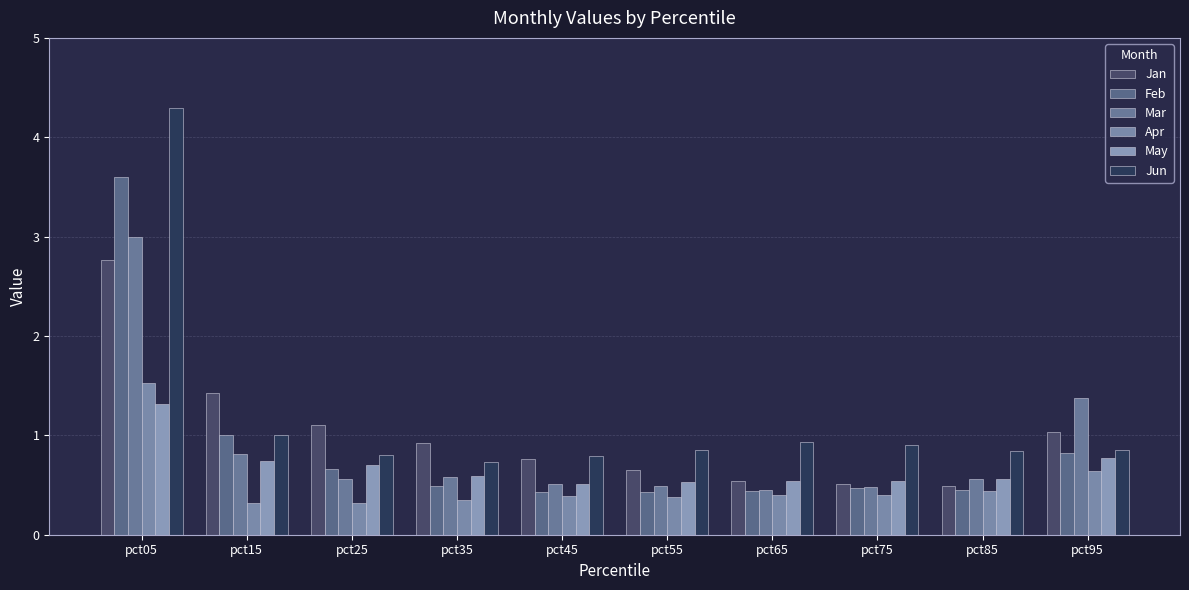

What is the value of the Feb bar at the 4th from the left?

0.5